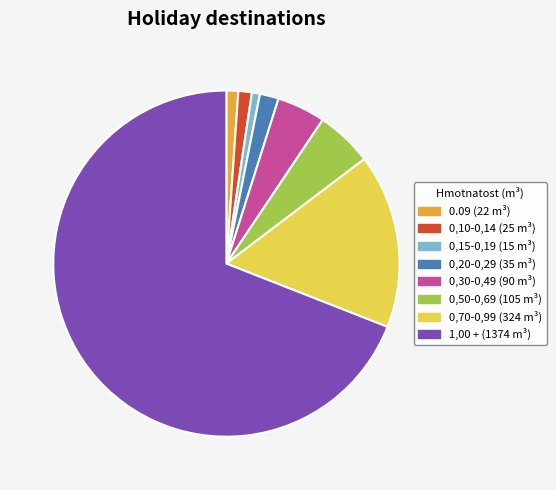

Count the number of slices in the pie.

8